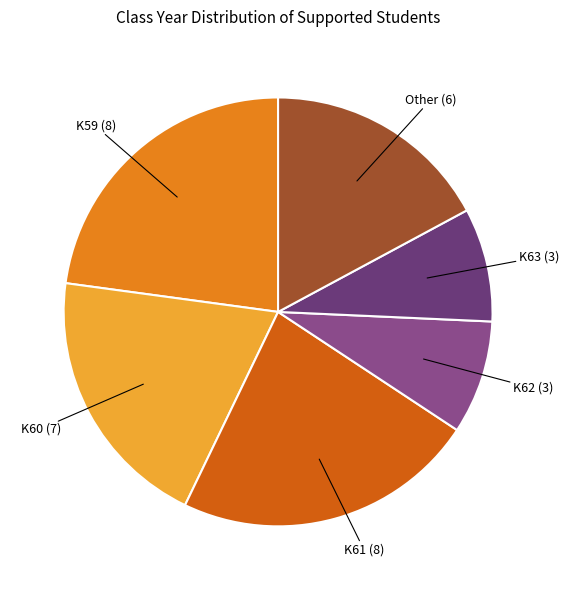

Does any single category account for the majority?

No